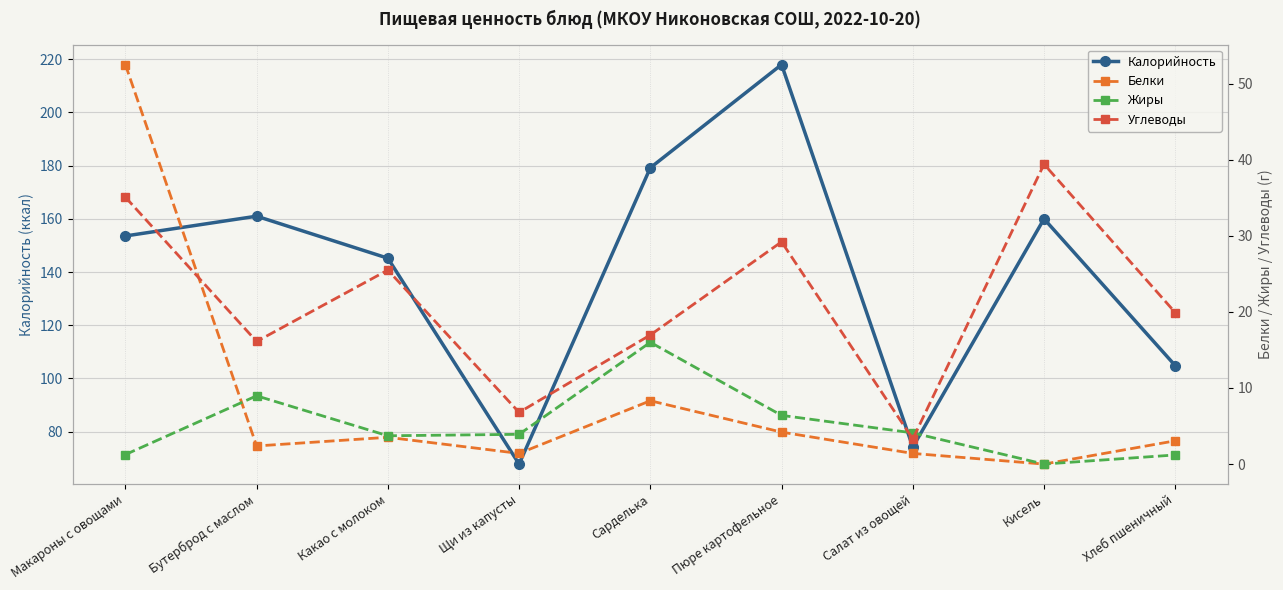

At which category does Жиры reach its first local peak?

Бутерброд с маслом